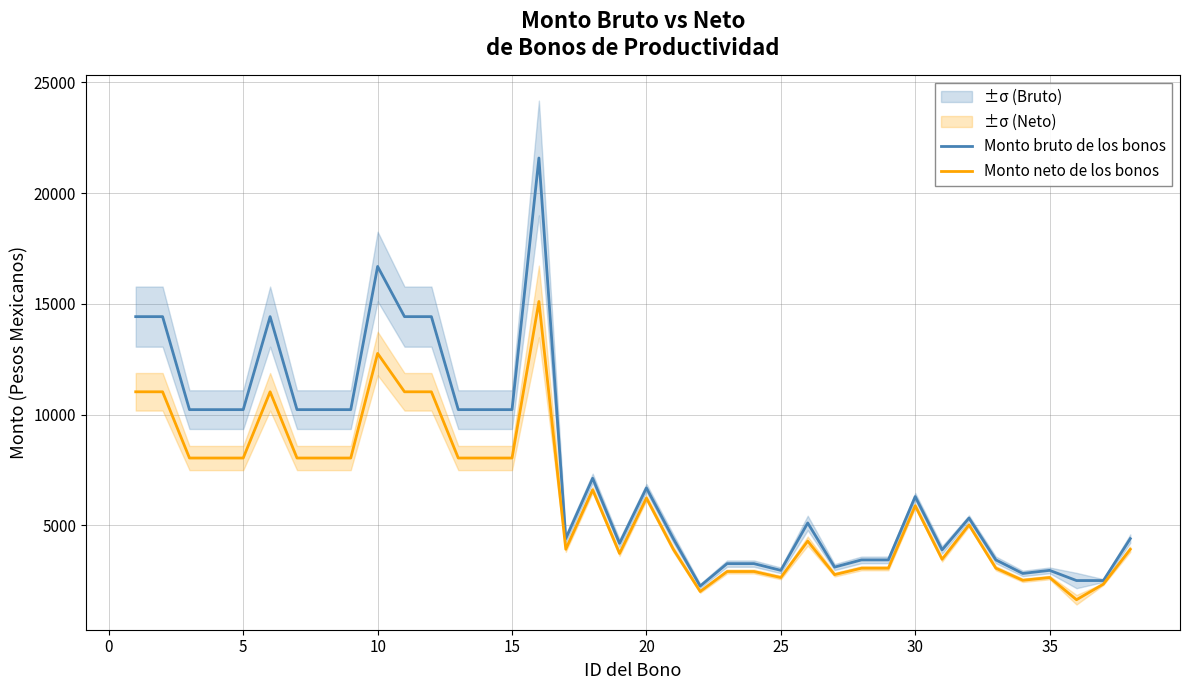

What is the average value of the Monto bruto de los bonos series?

7640.7